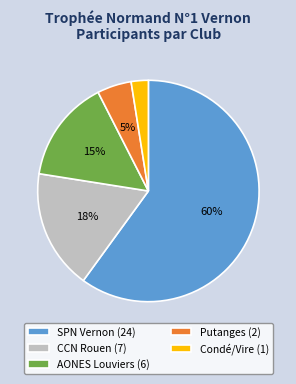

To the nearest percent, what is the average slice percentage?

20%